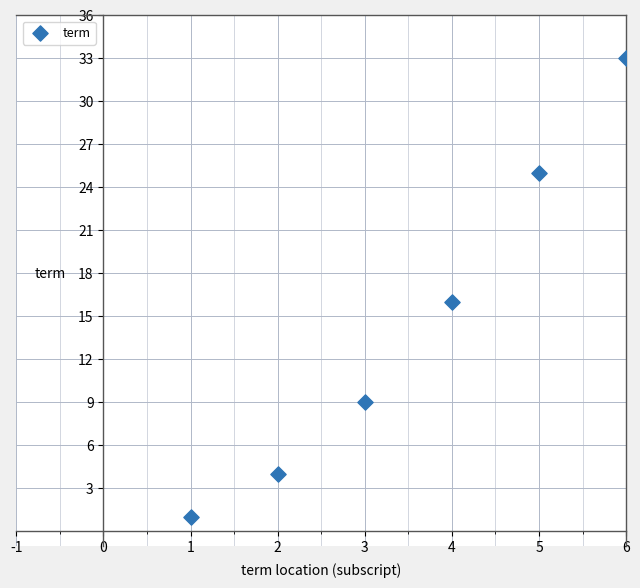

What Y value in the scatter plot is closest to 17?

16